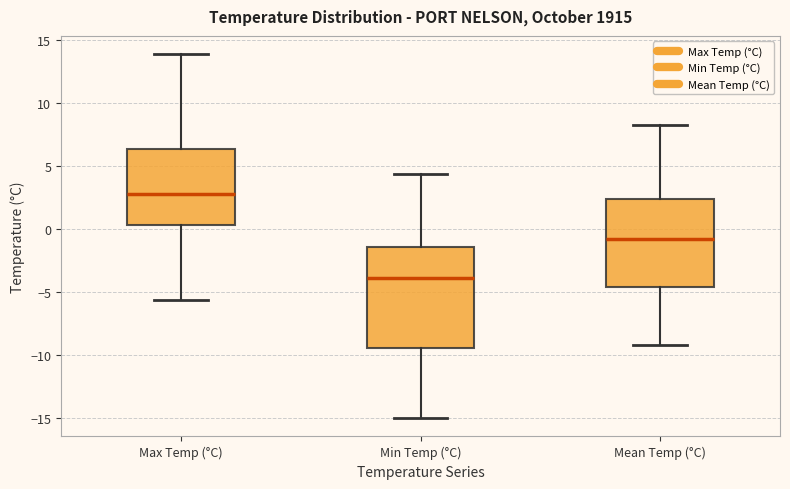

Which box's median line is the lowest?

Min Temp (°C)